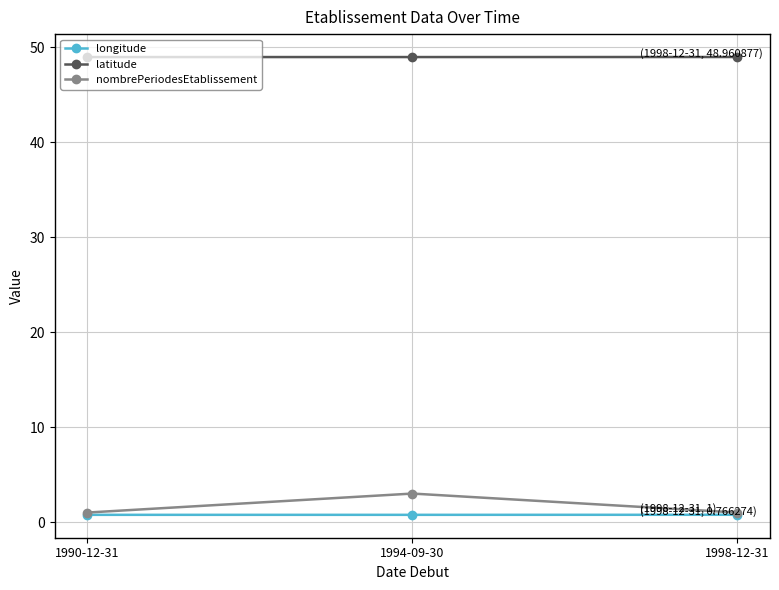

True or false: latitude has a value of 76.8 at 1994-09-30.

False